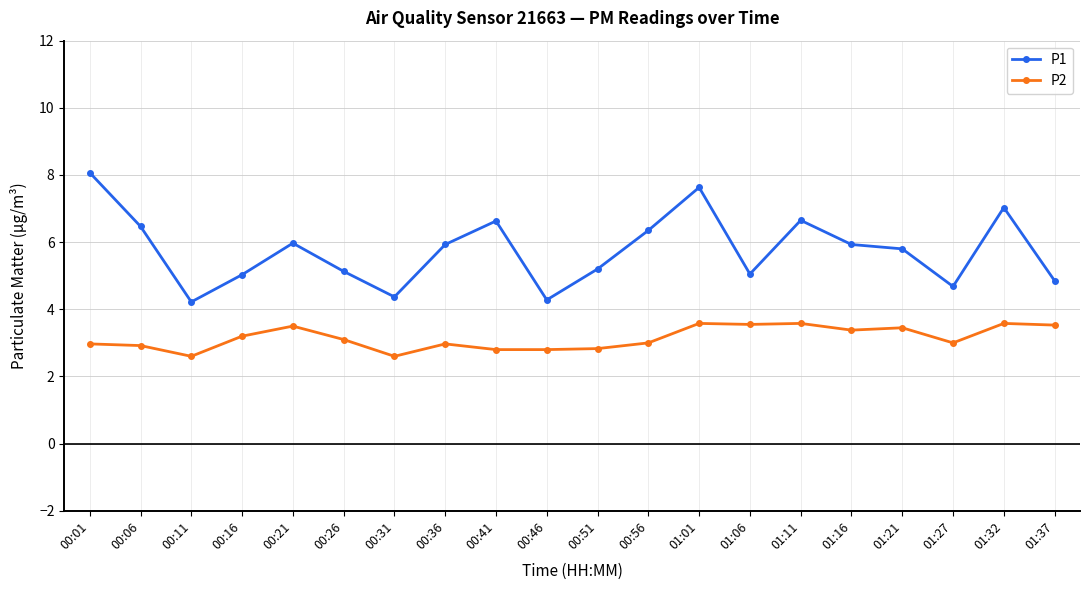

What position from the left is 00:46?

10